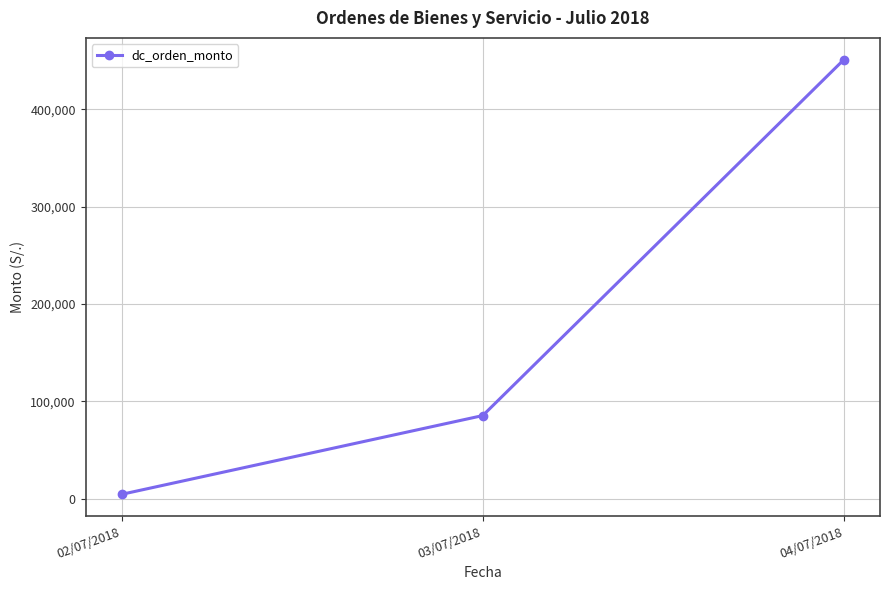

What is the sum of all values?

540998.0